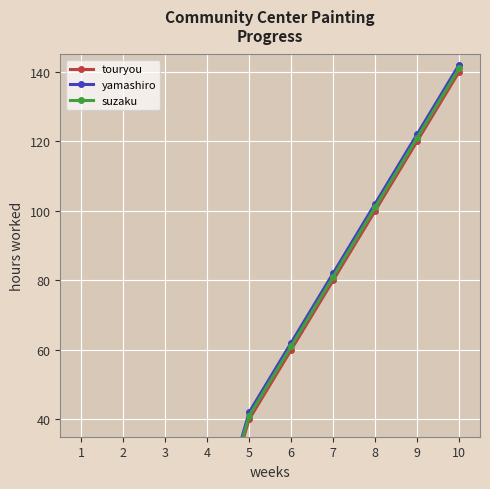

What is the maximum value for touryou?

140